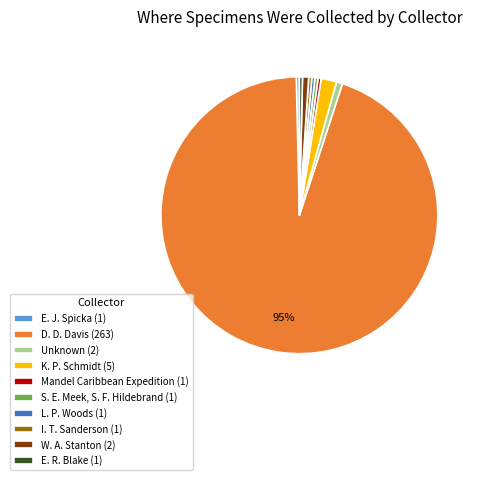

Do S. E. Meek, S. F. Hildebrand (1) and K. P. Schmidt (5) together represent more than half of the pie?

No